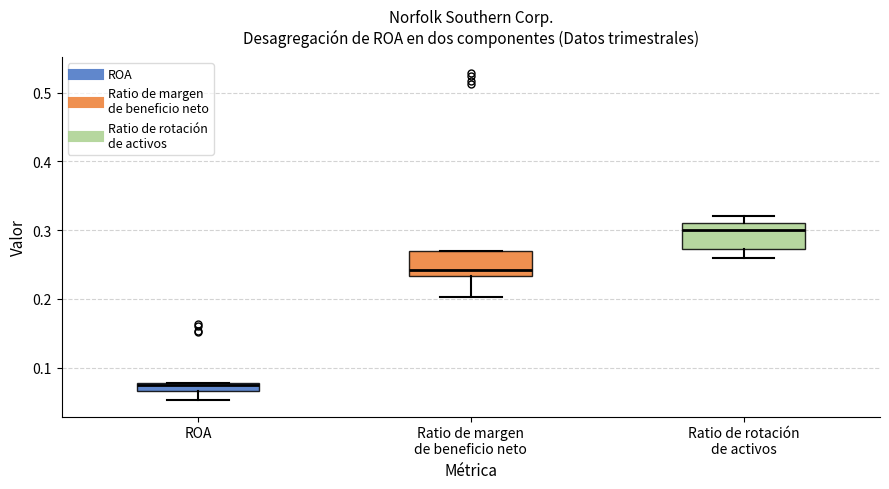

Where does the median line of the box for Ratio de margen de beneficio neto sit on the y-axis? The values are not printed on the chart, so give them approximately, as read against the axis.

0.24